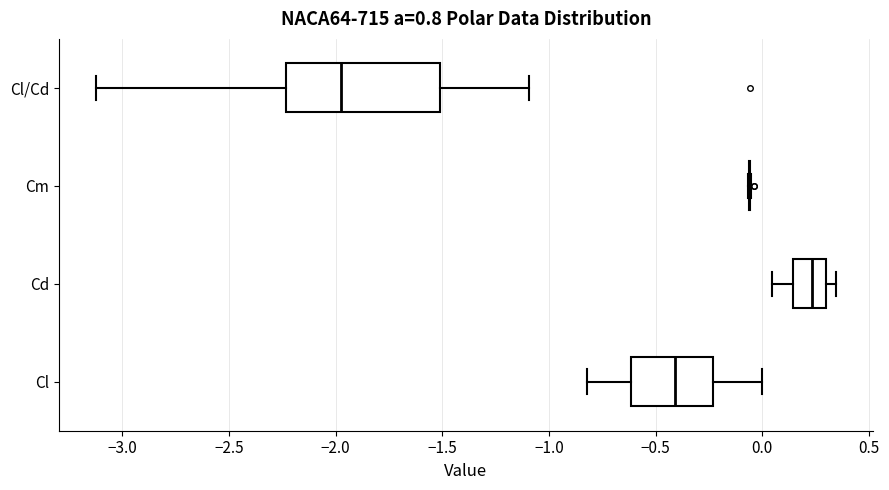

Reading bottom to top, transcribe this box plot: for each box, give where its median line is, the range the box spans, and where its two whiskers end, as read against the x-axis. The values are not printed on the chart, so give them approximately, as read against the axis.

Cl: median -0.40, box -0.60 to -0.25, whiskers -0.80 to 0.00
Cd: median 0.25, box 0.15 to 0.30, whiskers 0.05 to 0.35
Cm: box collapsed to a line at -0.05, whiskers -0.05 to -0.05
Cl/Cd: median -1.95, box -2.25 to -1.50, whiskers -3.10 to -1.10